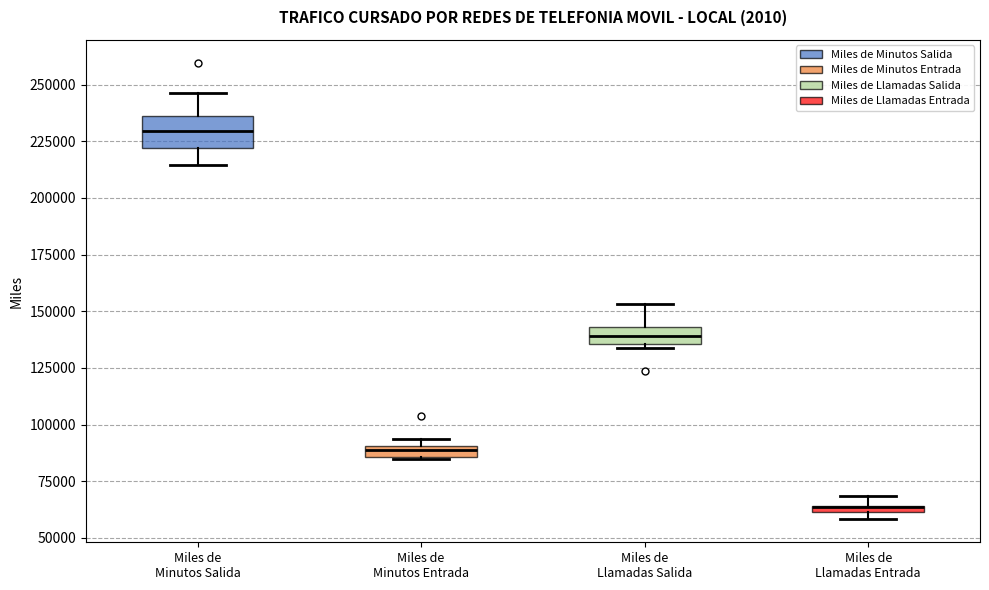

Where does the lower whisker of the box for Miles de Minutos Salida end on the y-axis? The values are not printed on the chart, so give them approximately, as read against the axis.

215000